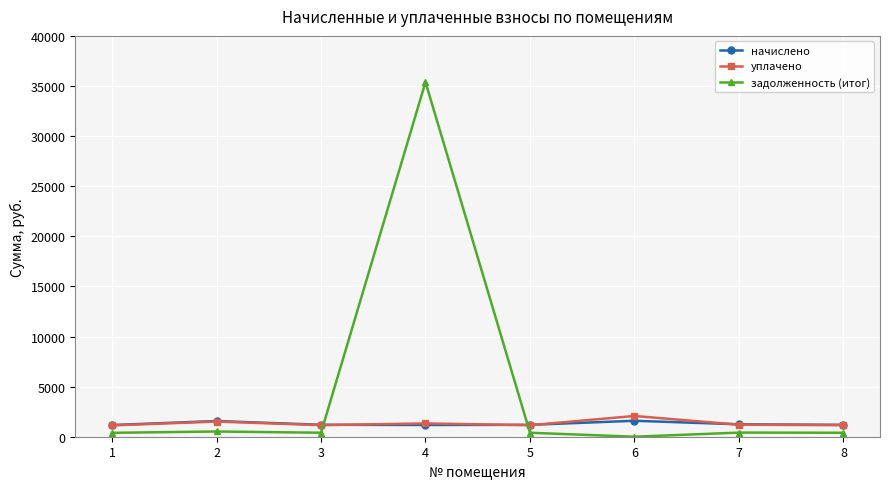

What is the difference between the highest and lowest values at 4?

34218.7